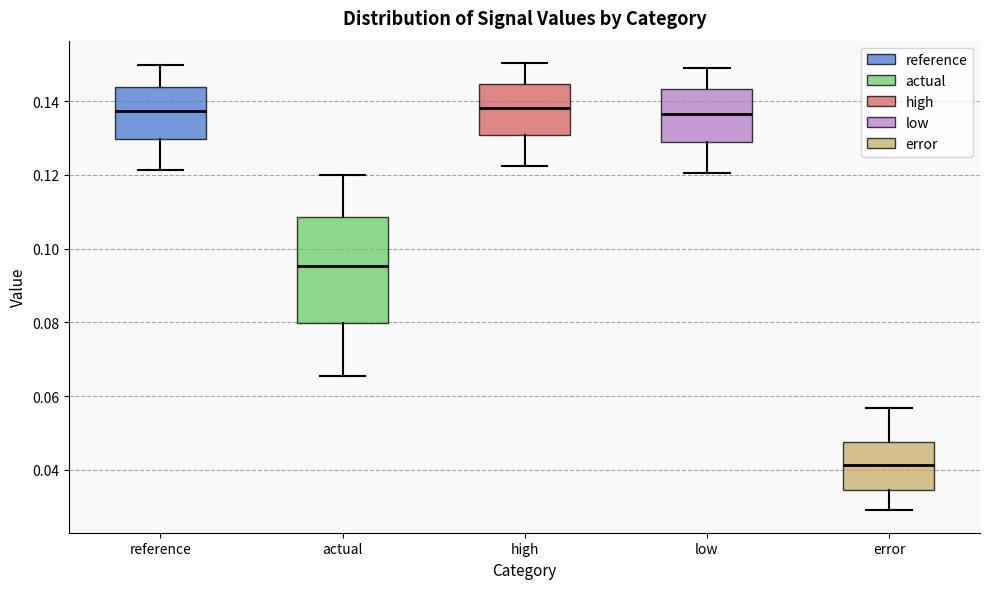

Which box's median line is the lowest?

error